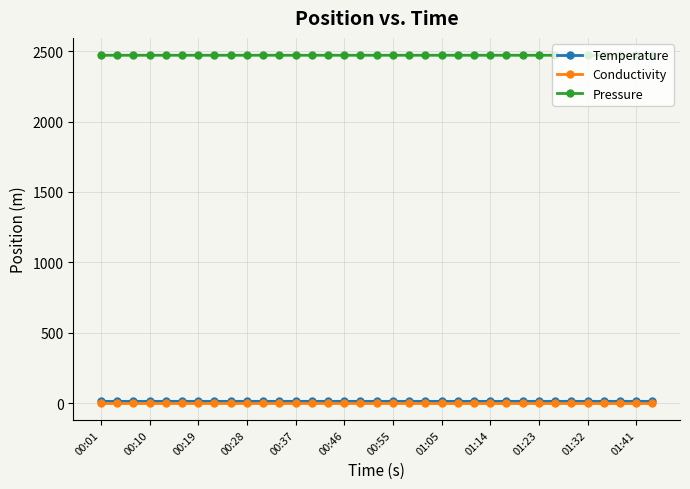

Which series has the largest range (max minus min)?

Pressure